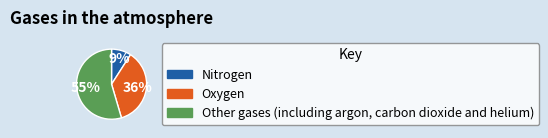

Is there a majority slice in this chart?

Yes